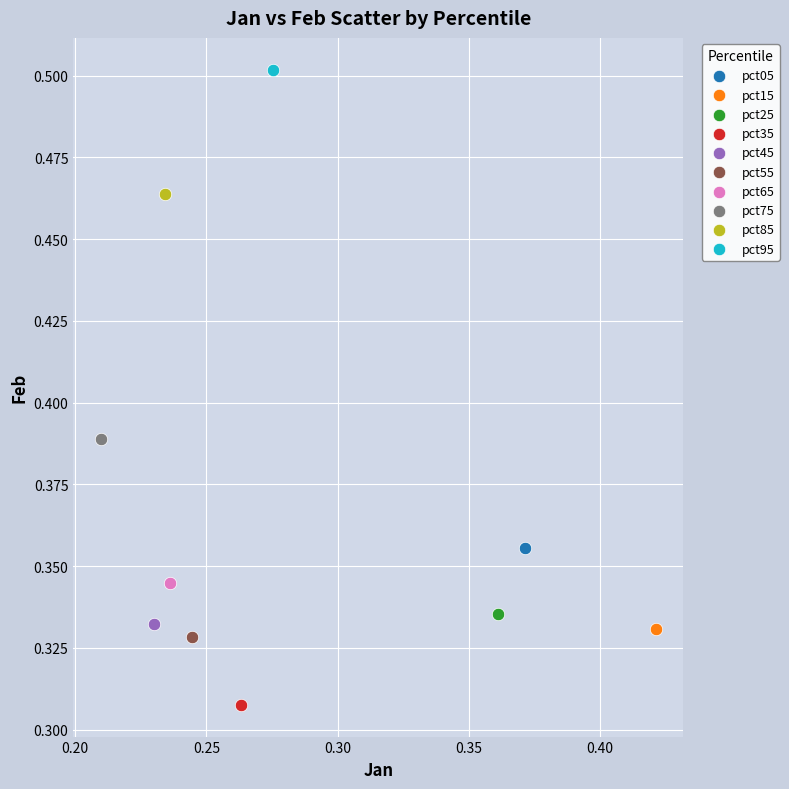

What are all the series names shown in the legend?

pct05, pct15, pct25, pct35, pct45, pct55, pct65, pct75, pct85, pct95